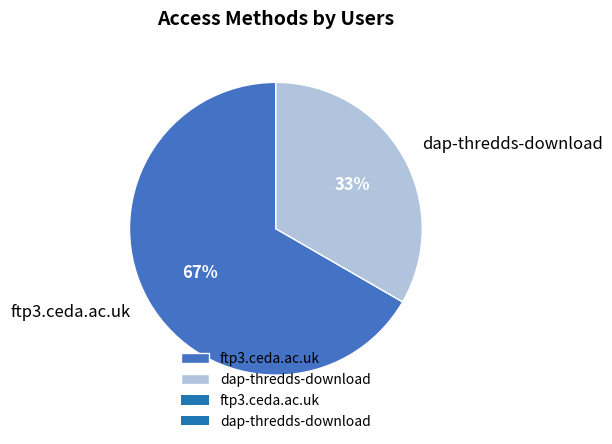

What is the ratio of the value at ftp3.ceda.ac.uk to the value at dap-thredds-download?

2.0